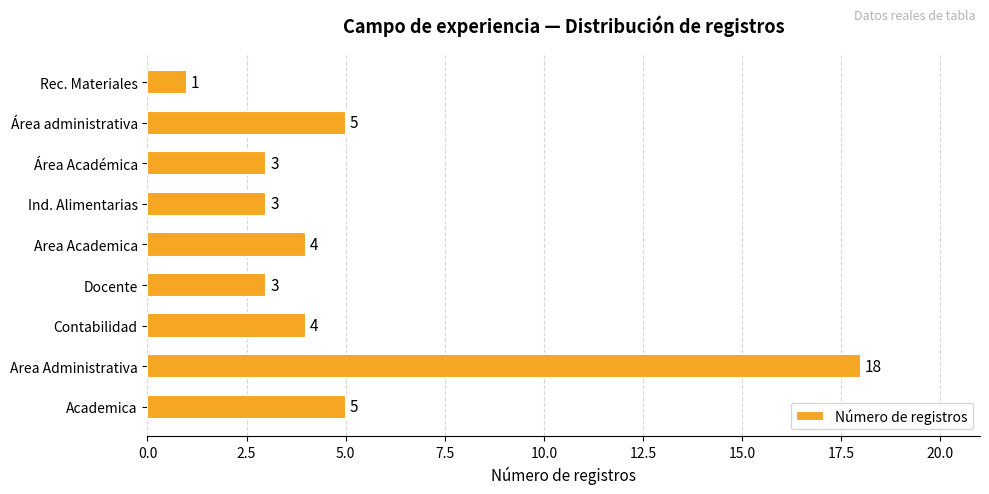

Which category has the lowest value across all series?

Rec. Materiales